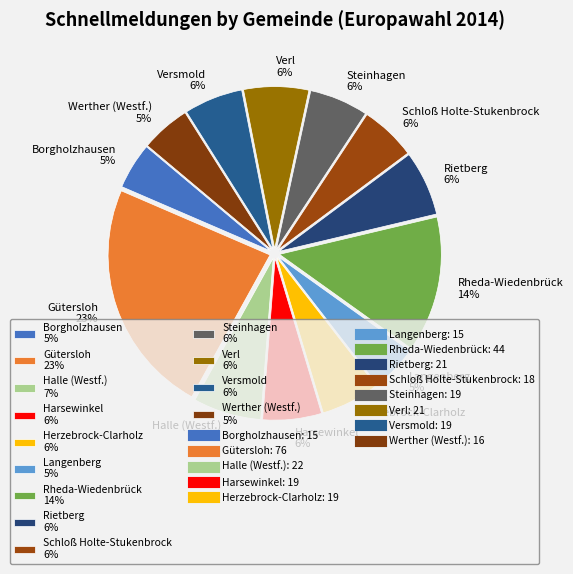

Is the sum of Versmold 6% and Borgholzhausen 5% greater than half?

No